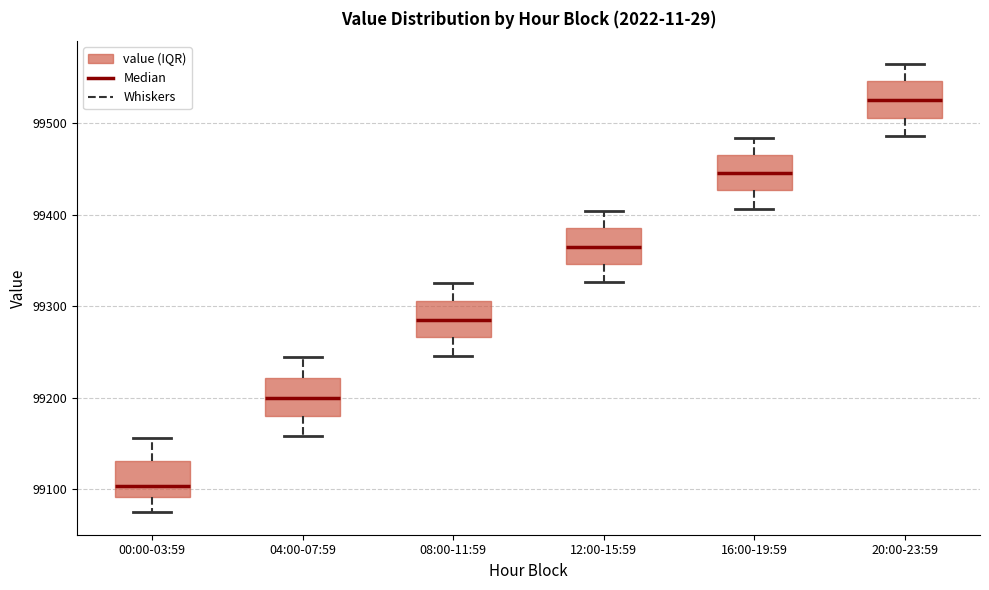

Where does the upper whisker of the box for 08:00-11:59 end on the y-axis? The values are not printed on the chart, so give them approximately, as read against the axis.

99320